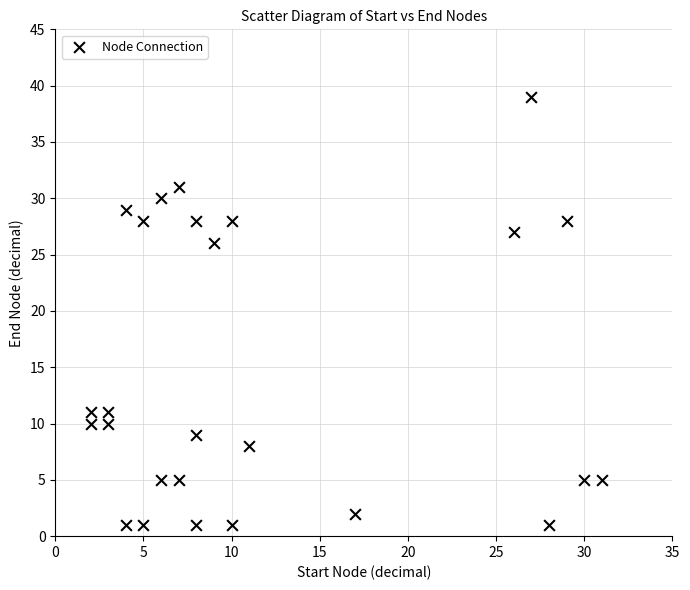

What is the range of X values (max minus min)?

29